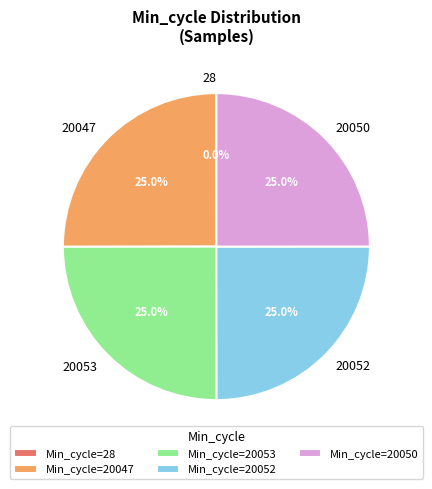

Is it true that Min_cycle=20052 is 11% of the pie?

False